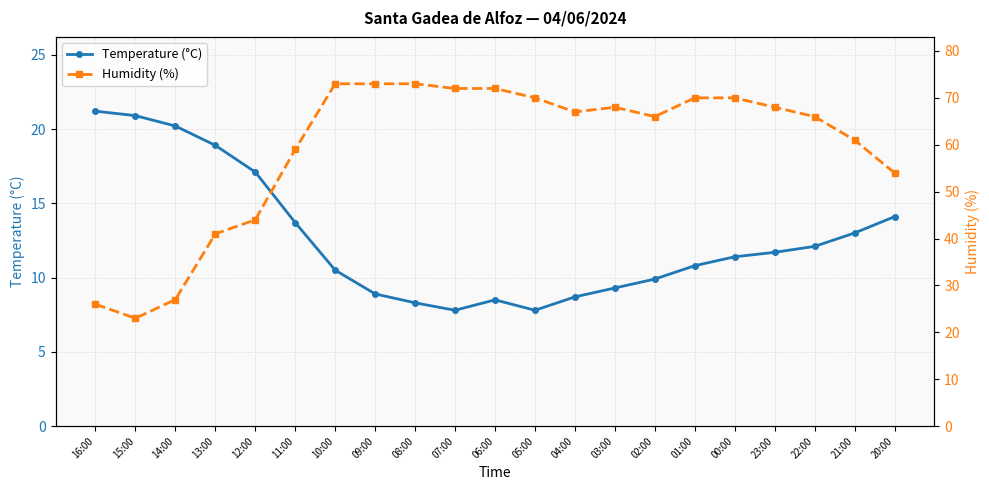

Reading left to right, what are all the values shown in this chart?

Temperature (°C): 16:00=21.2	15:00=20.9	14:00=20.2	13:00=18.9	12:00=17.1	11:00=13.7	10:00=10.5	09:00=8.9	08:00=8.3	07:00=7.8	06:00=8.5	05:00=7.8	04:00=8.7	03:00=9.3	02:00=9.9	01:00=10.8	00:00=11.4	23:00=11.7	22:00=12.1	21:00=13.0	20:00=14.1
Humidity (%): 16:00=26.0	15:00=23.0	14:00=27.0	13:00=41.0	12:00=44.0	11:00=59.0	10:00=73.0	09:00=73.0	08:00=73.0	07:00=72.0	06:00=72.0	05:00=70.0	04:00=67.0	03:00=68.0	02:00=66.0	01:00=70.0	00:00=70.0	23:00=68.0	22:00=66.0	21:00=61.0	20:00=54.0